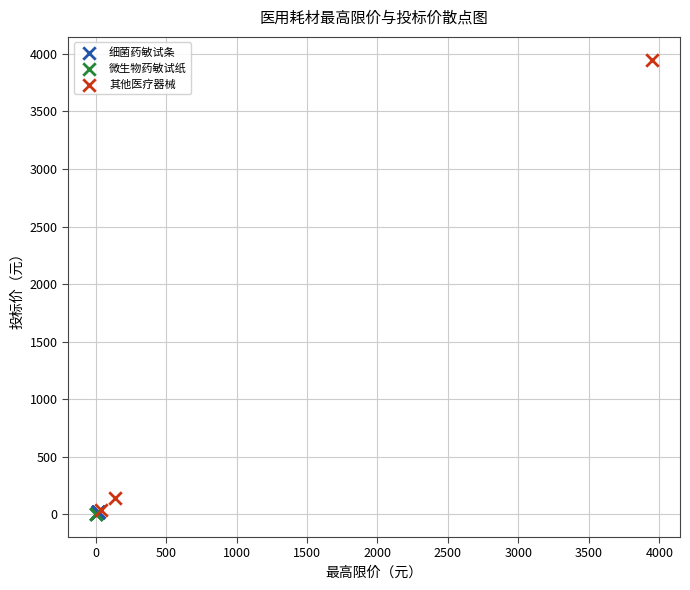

Which series reaches the maximum Y coordinate?

其他医疗器械